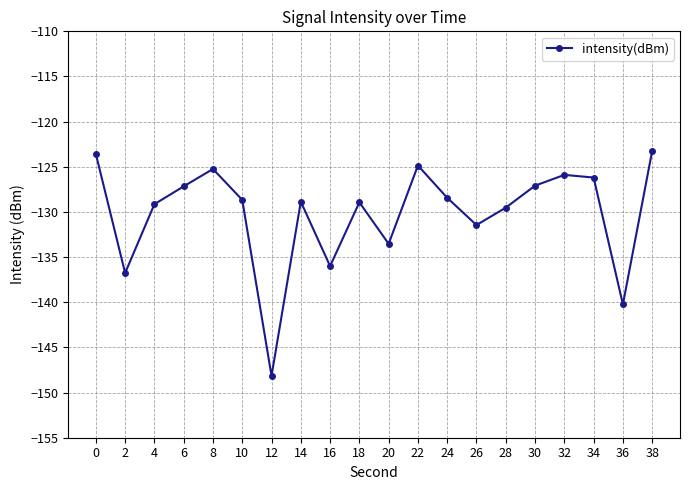

Where is the first local maximum?

8